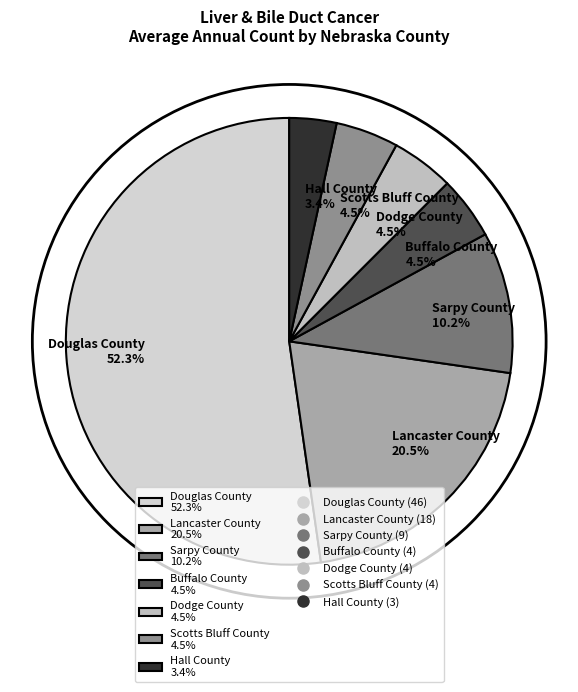

Is there a majority slice in this chart?

Yes